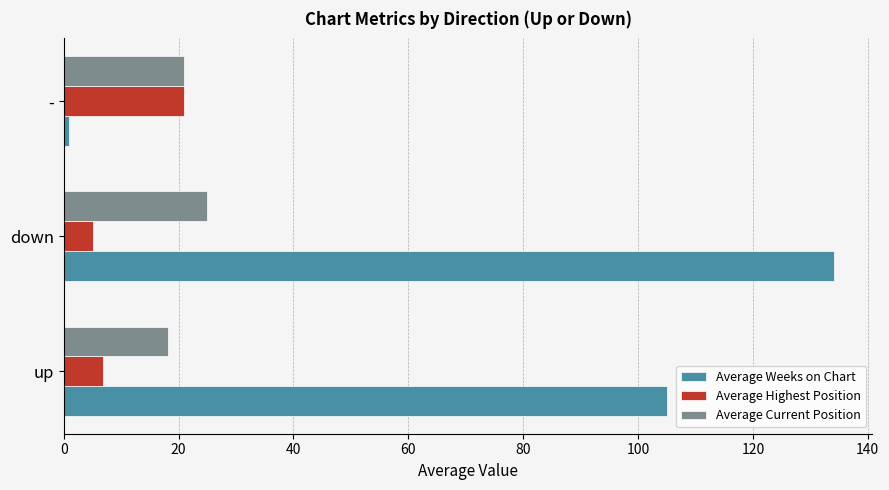

At how many categories does at least one series exceed 43?

2